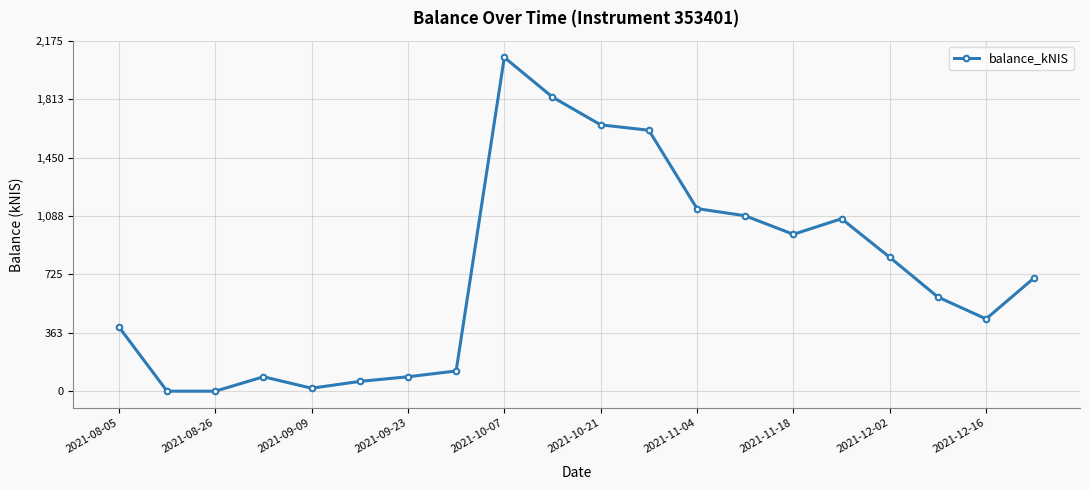

What is the difference between the second highest and second lowest values?

1825.1